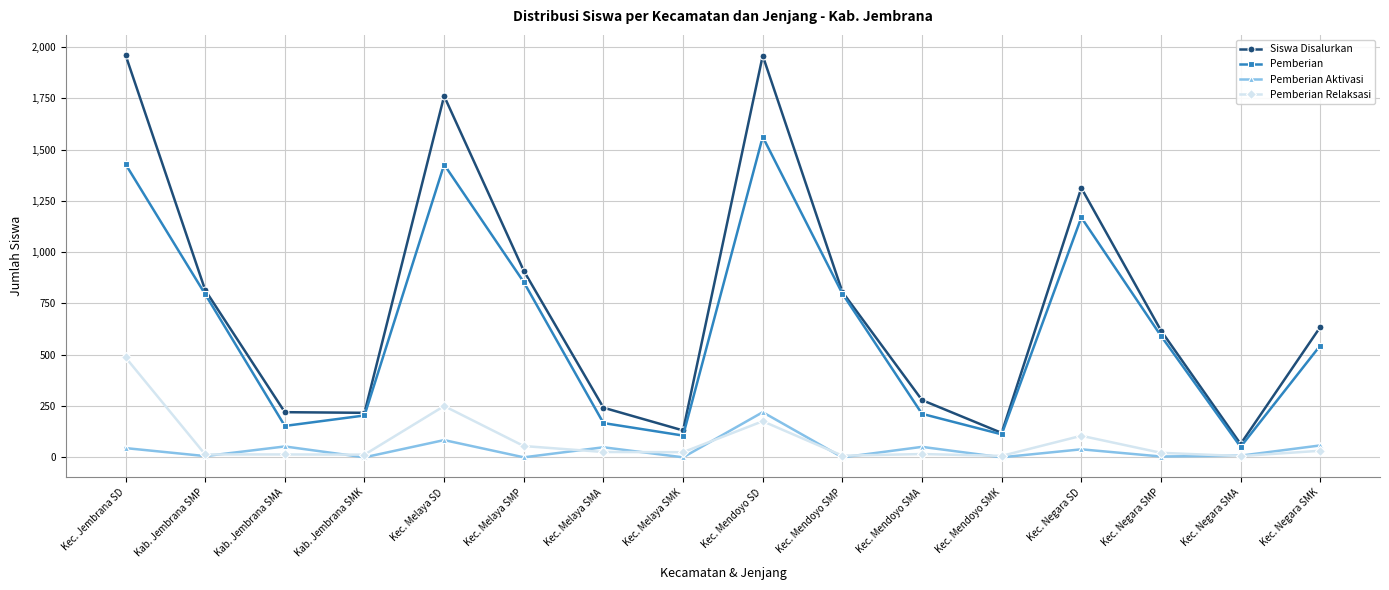

What is the label of the 14th point from the left?

Kec. Negara SMP